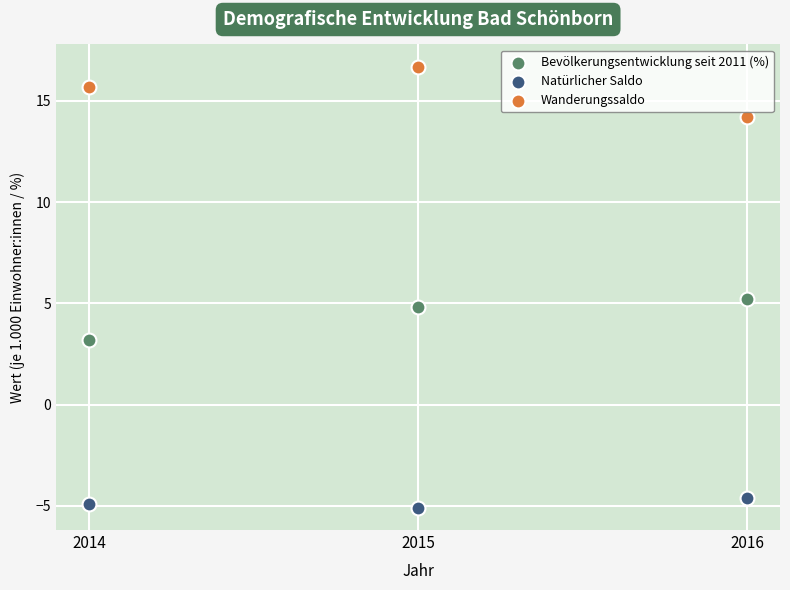

Which series has the widest spread of Y values?

Wanderungssaldo